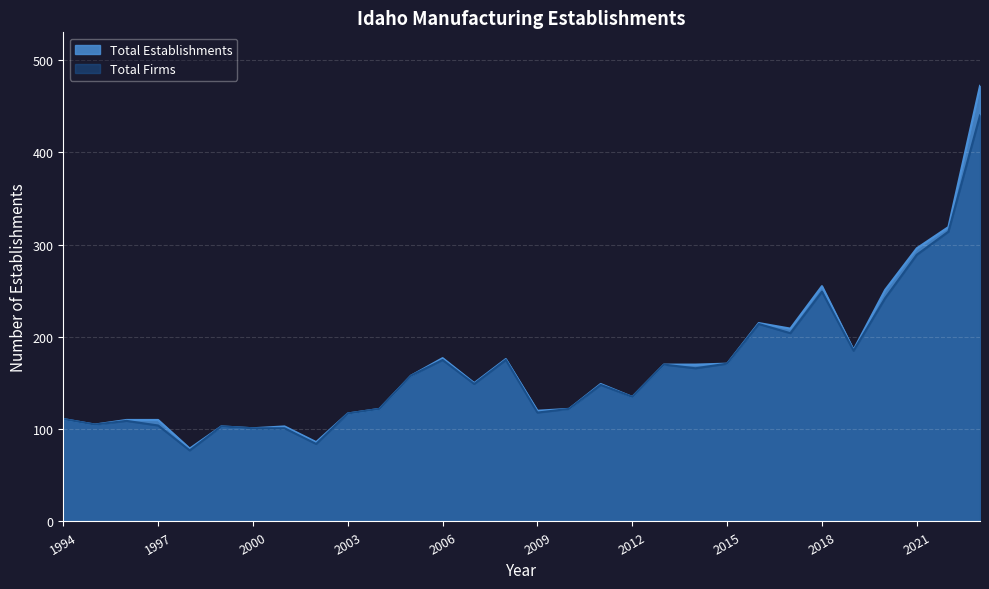

Rank the series at 2004 from highest to lowest value.

Total Establishments, Total Firms